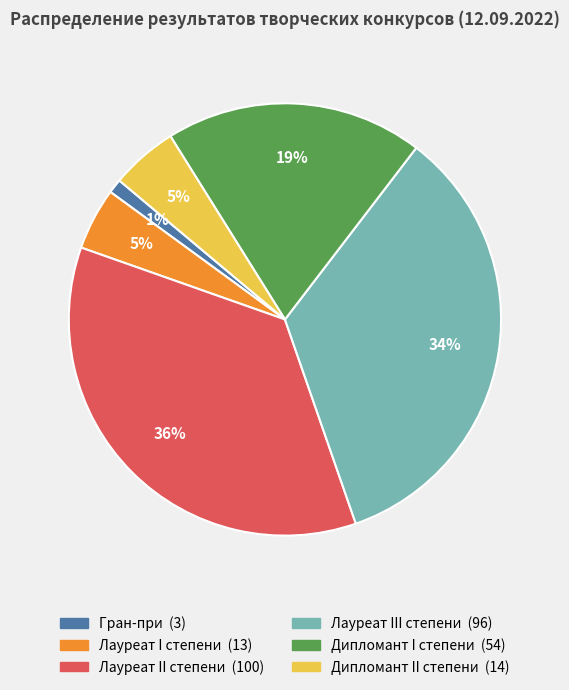

Between Гран-при and Лауреат I степени, which is larger?

Лауреат I степени